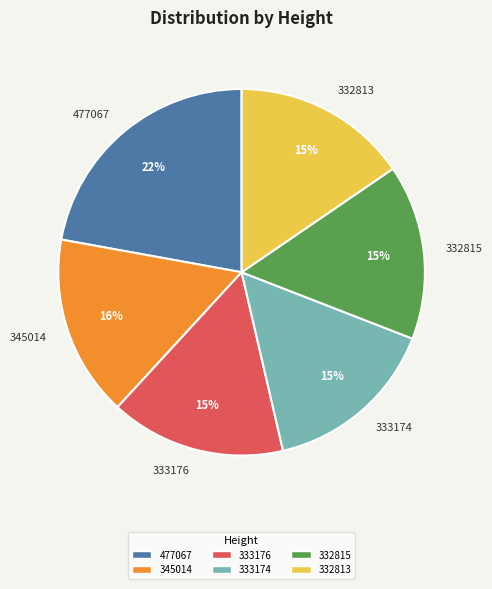

What is the ratio of the value at 477067 to the value at 345014?

1.4